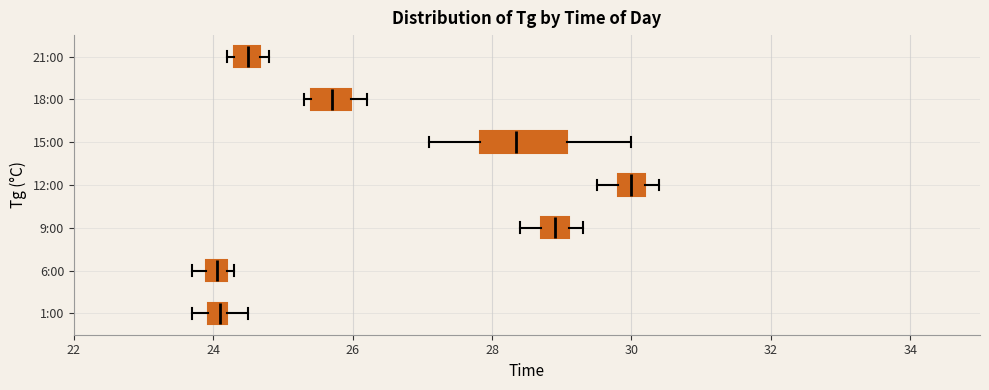

Which box is the widest, from its left edge to its right edge?

15:00